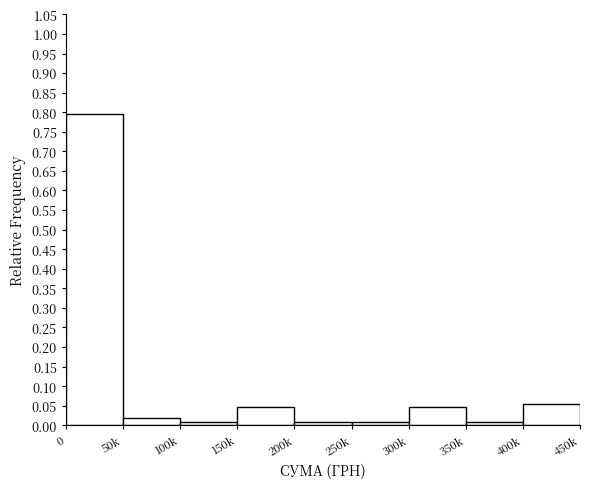

What is the sum of all values?

1.0